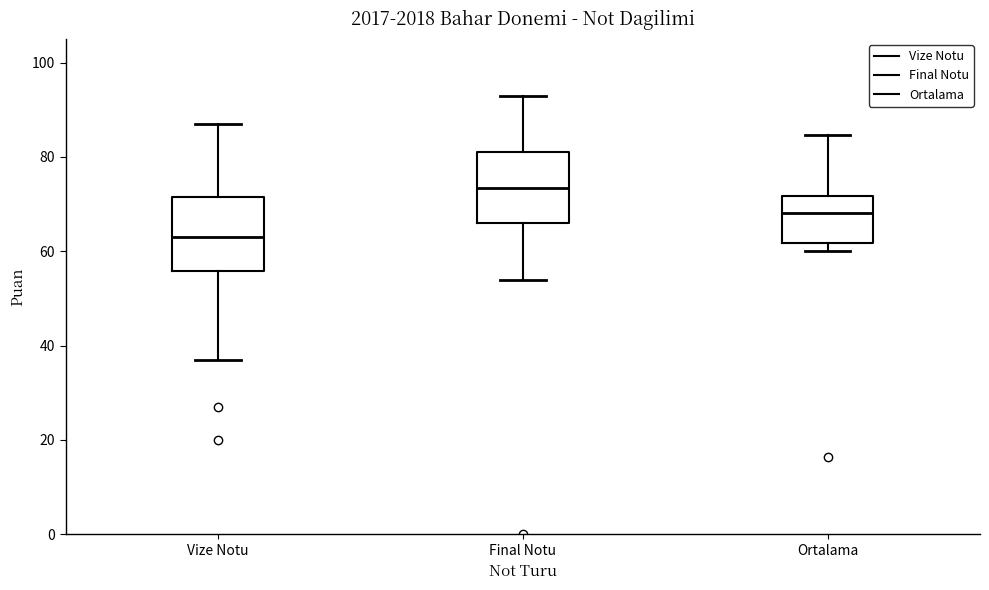

Where does the median line of the box for Final Notu sit on the y-axis? The values are not printed on the chart, so give them approximately, as read against the axis.

74